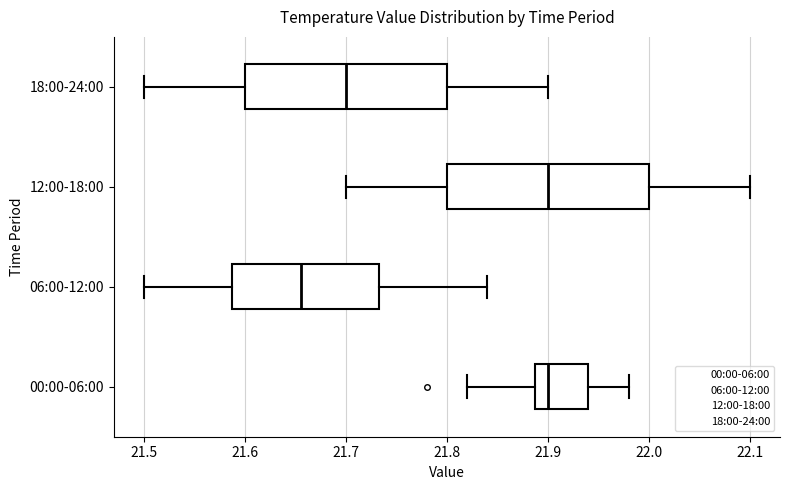

Where does the left whisker of the box for 06:00-12:00 end on the x-axis? The values are not printed on the chart, so give them approximately, as read against the axis.

21.50